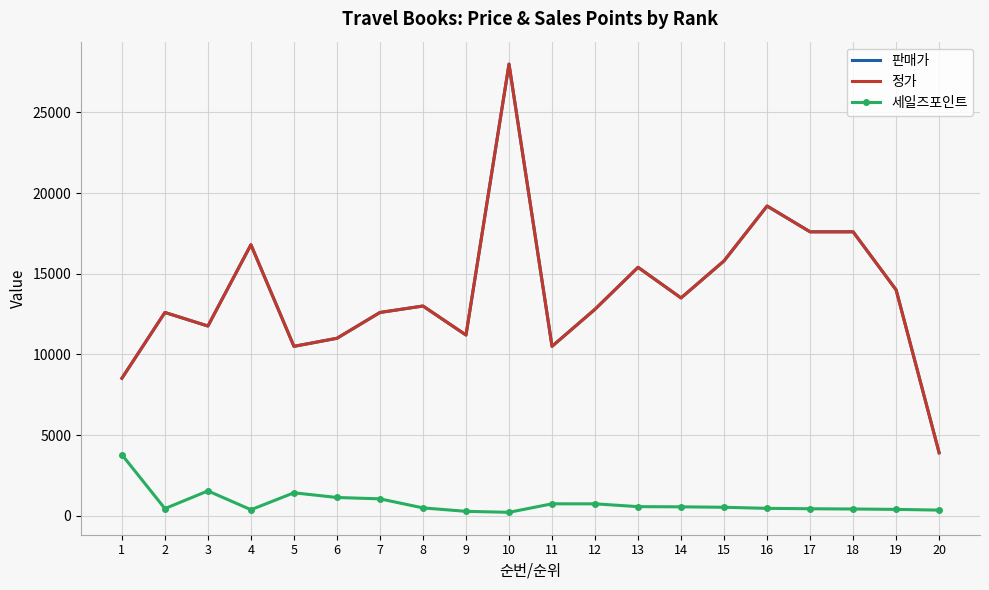

Reading right to left, list all the values displayed in this chart.

판매가: 20=3900	19=14000	18=17600	17=17600	16=19200	15=15800	14=13500	13=15400	12=12800	11=10500	10=28000	9=11200	8=13000	7=12600	6=11000	5=10500	4=16800	3=11760	2=12600	1=8520
정가: 20=3900	19=14000	18=17600	17=17600	16=19200	15=15800	14=13500	13=15400	12=12800	11=10500	10=28000	9=11200	8=13000	7=12600	6=11000	5=10500	4=16800	3=11760	2=12600	1=8520
세일즈포인트: 20=346	19=391	18=415	17=430	16=456	15=522	14=550	13=561	12=736	11=737	10=210	9=270	8=483	7=1045	6=1129	5=1420	4=370	3=1537	2=440	1=3782